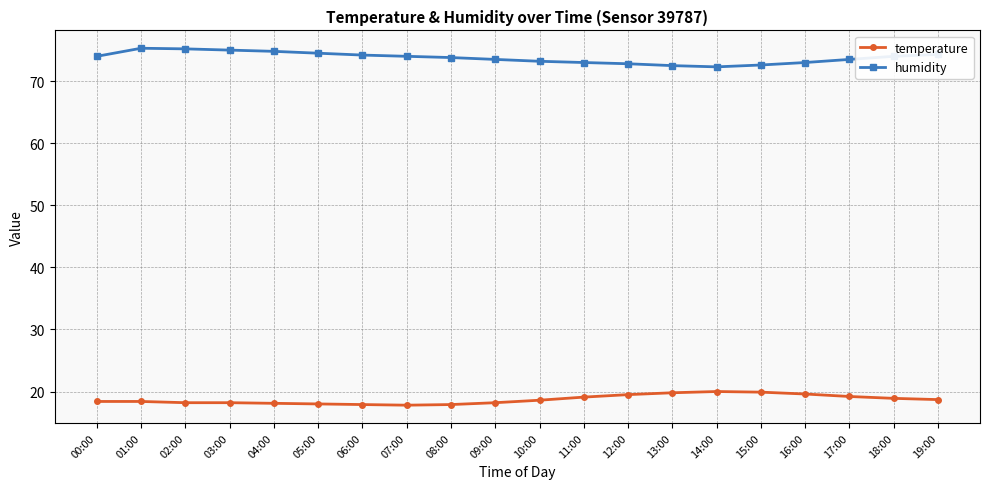

What is the smallest value displayed?

17.8